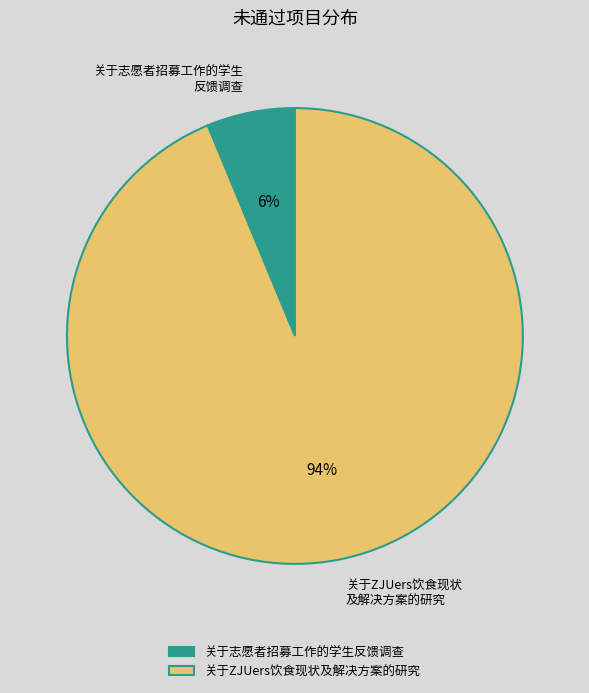

To the nearest percent, what percentage of the pie is 关于志愿者招募工作的学生反馈调查?

6%